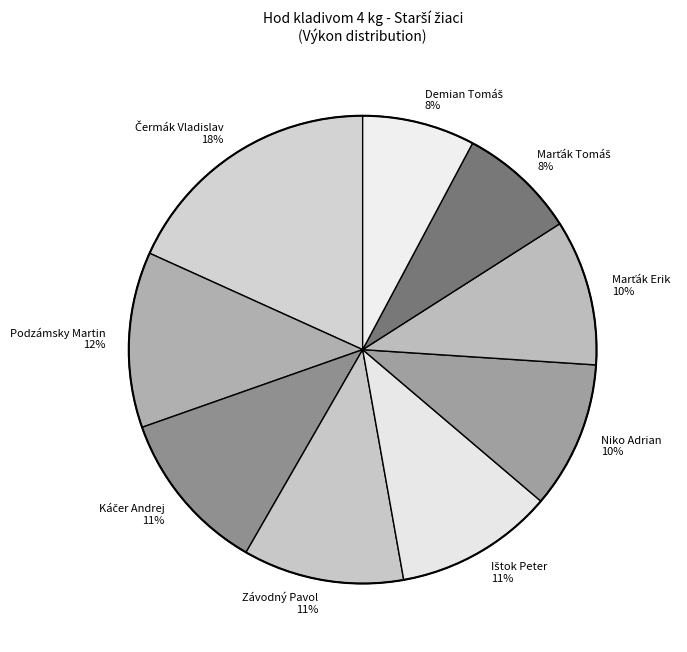

The Niko Adrian slice represents 10% of the pie. True or false?

True